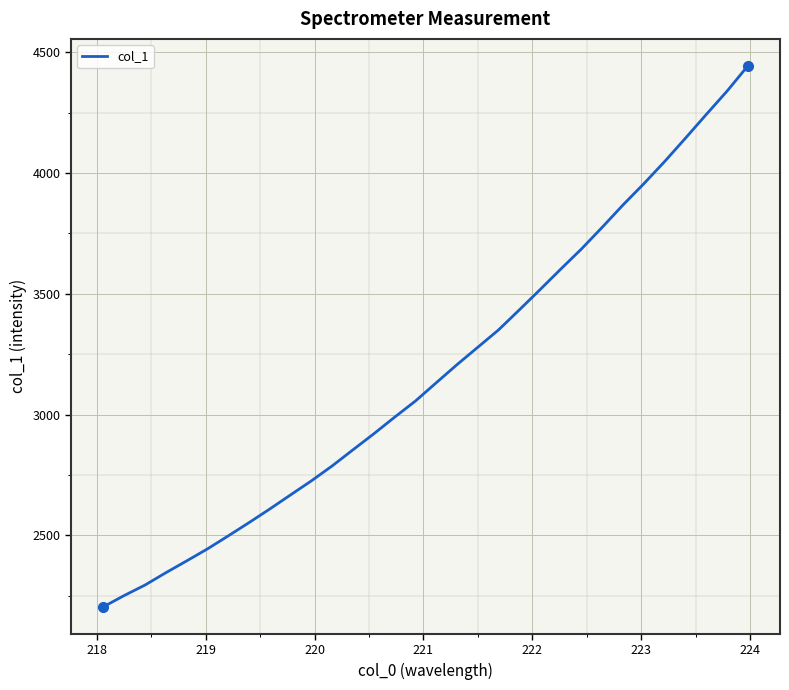

Does the chart have visible grid lines?

Yes